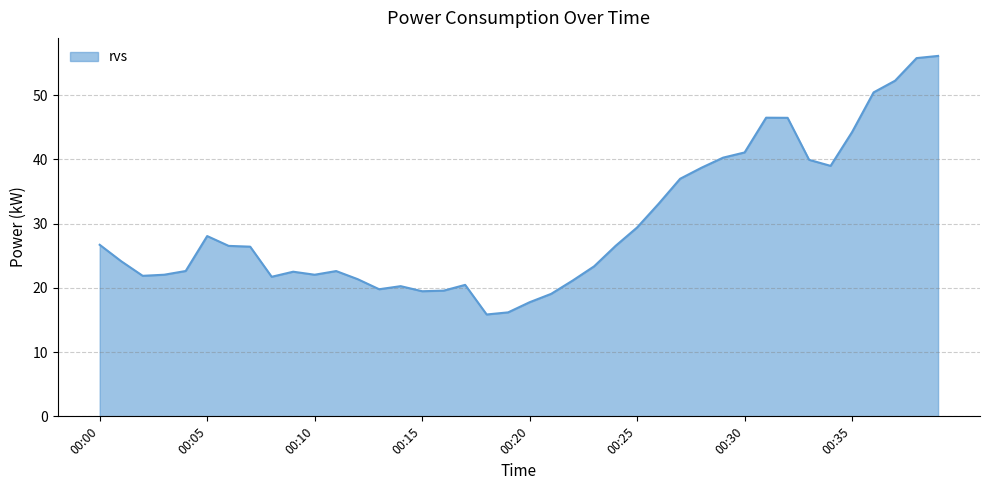

What is the minimum value shown in the chart?

15.9